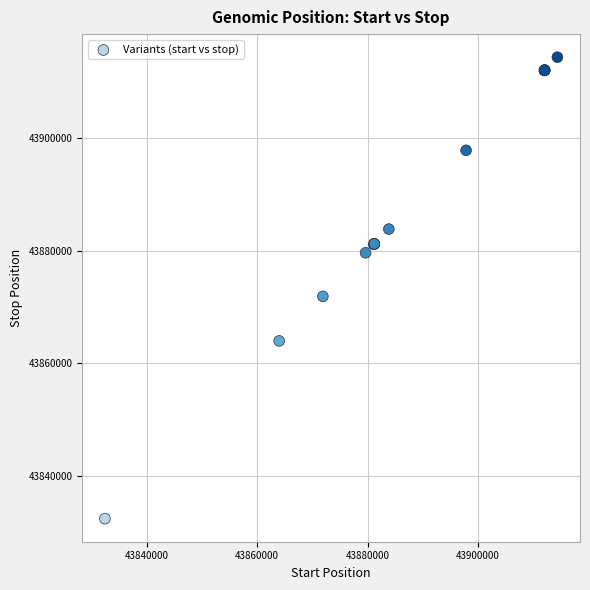

What Y value in the scatter plot is closest to 43873400?

43871900